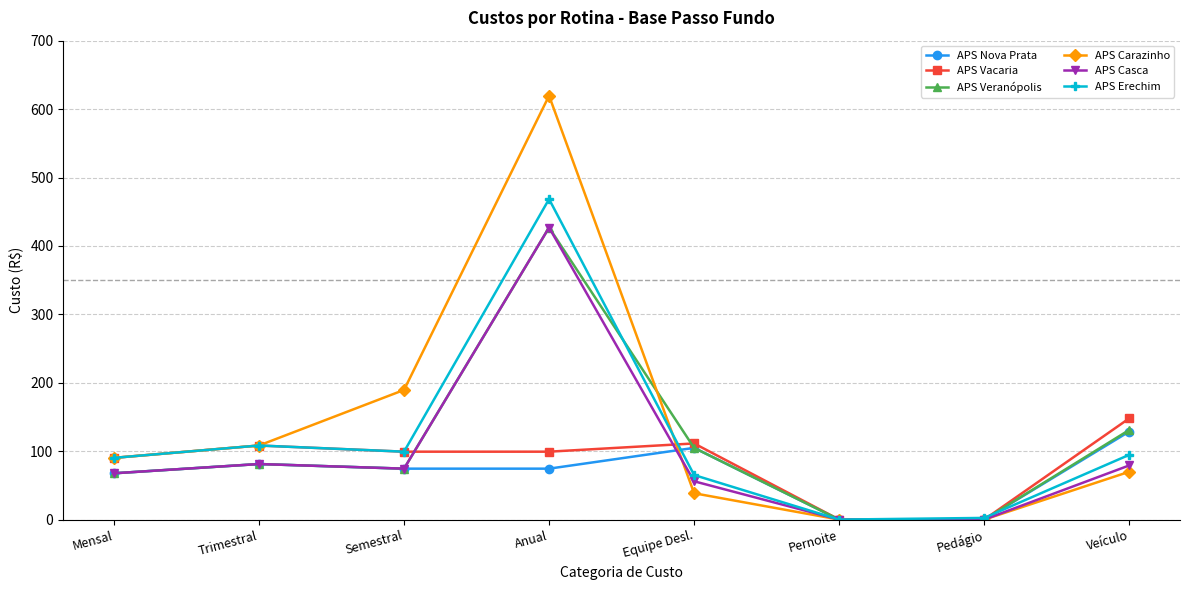

Is this an area chart (filled region under the line)?

No